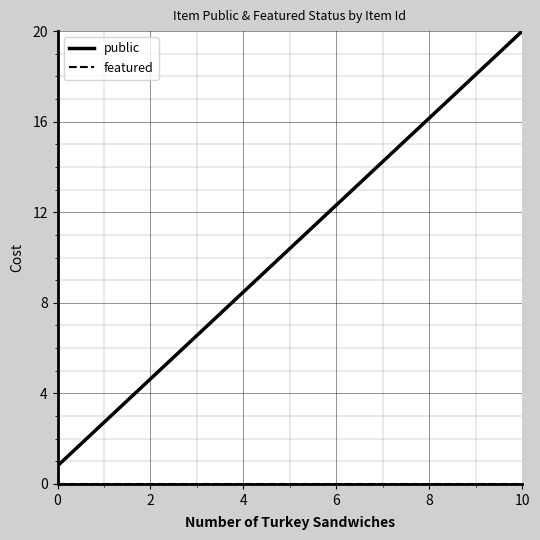

What is the lowest value of the public series?

0.8